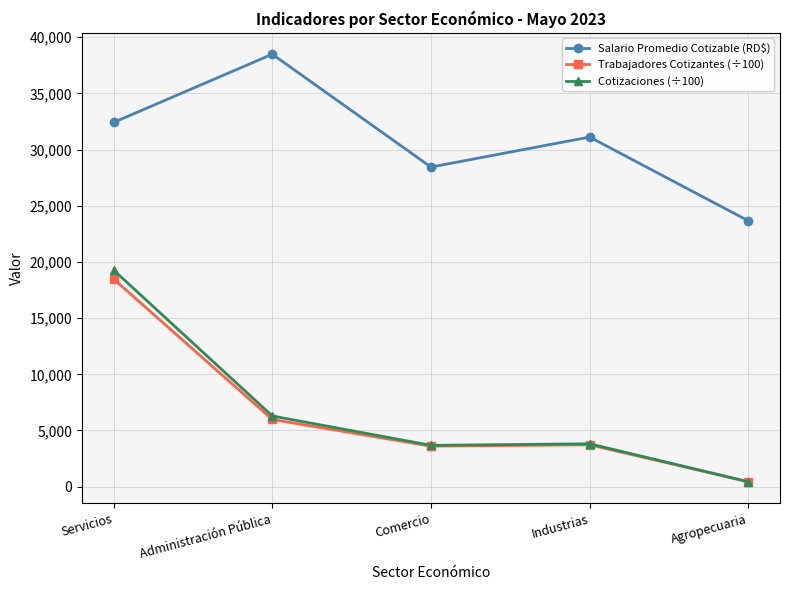

At which label is Cotizaciones (÷100) closest to 9855?

Administración Pública